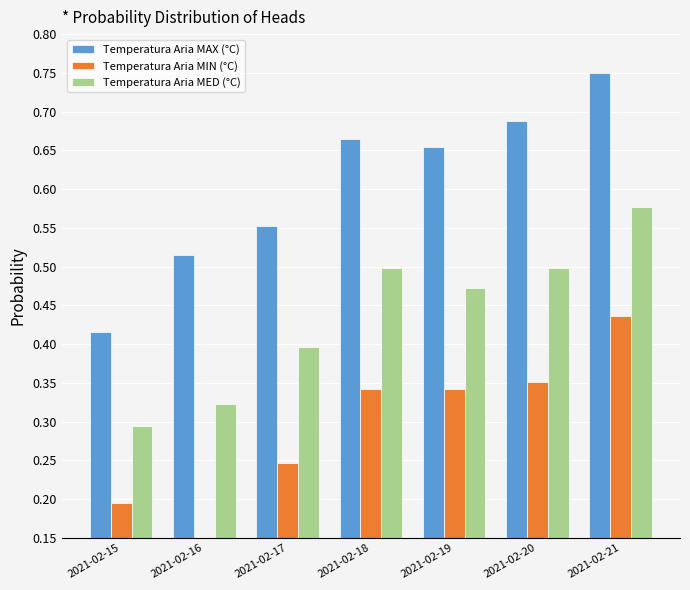

How many Temperatura Aria MAX (°C) values are between 0 and 1?

7